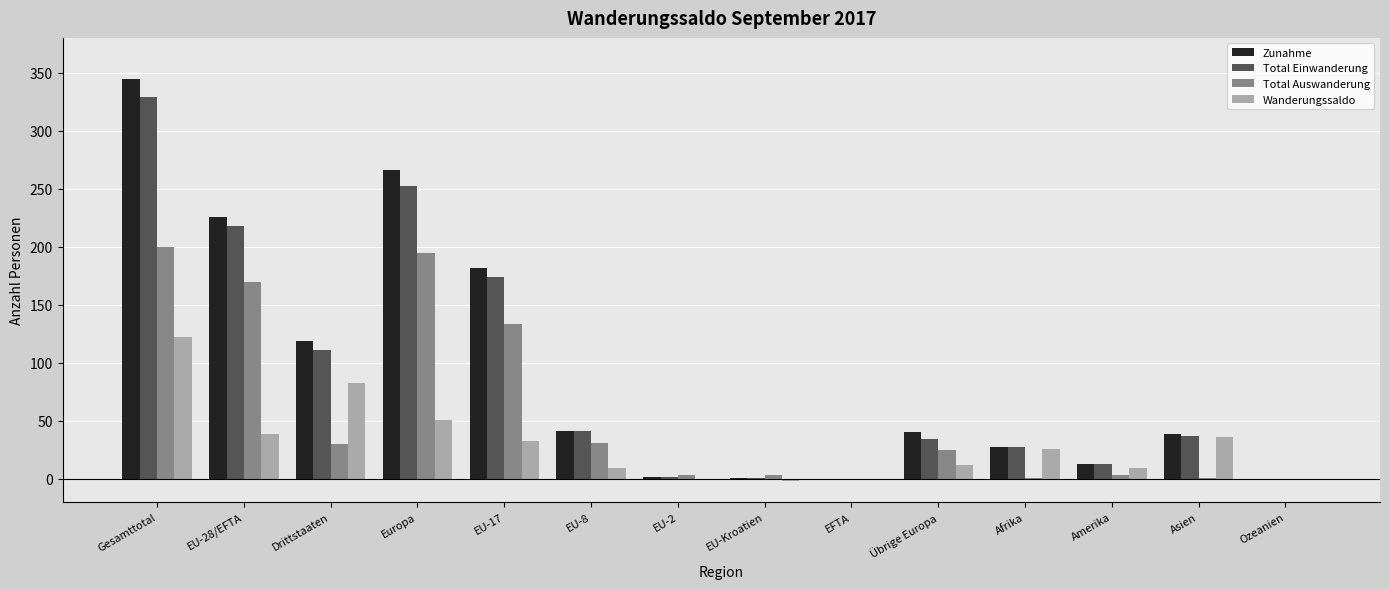

What are all the series names shown in the legend?

Zunahme, Total Einwanderung, Total Auswanderung, Wanderungssaldo